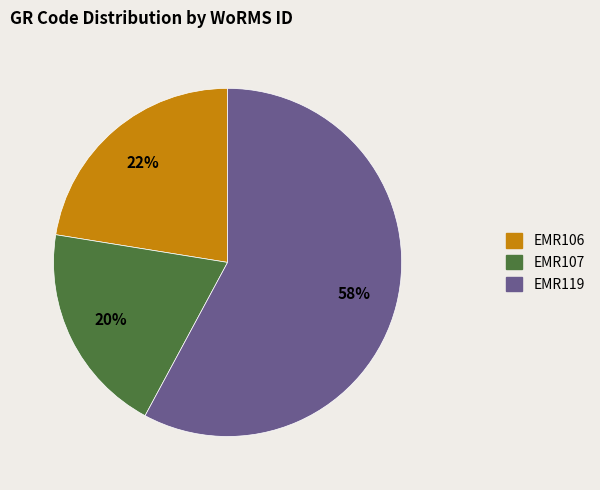

The EMR106 slice represents 22% of the pie. True or false?

True